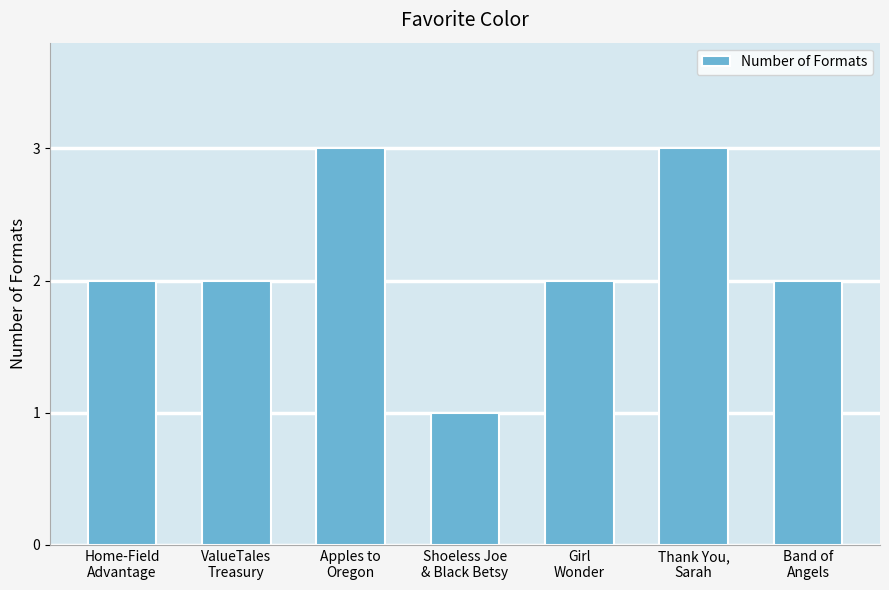

Does the chart contain stacked bars?

No